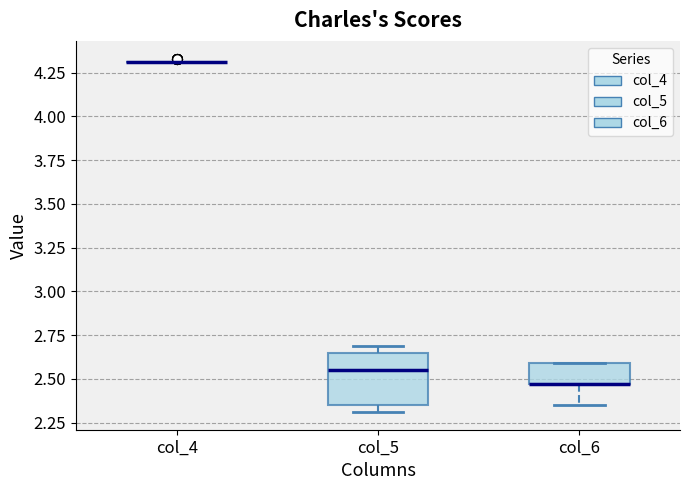

Comparing the boxes themselves (not the whiskers), which one is the tallest?

col_5